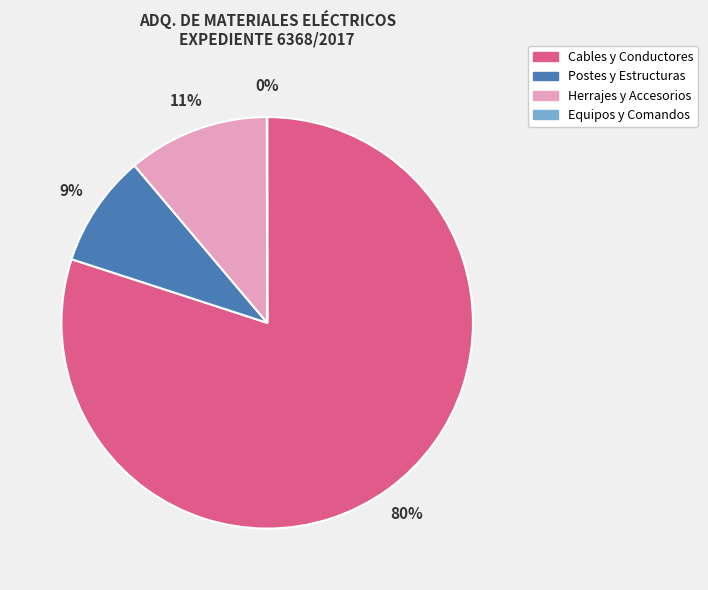

What is the largest slice in the pie chart?

Cables y Conductores